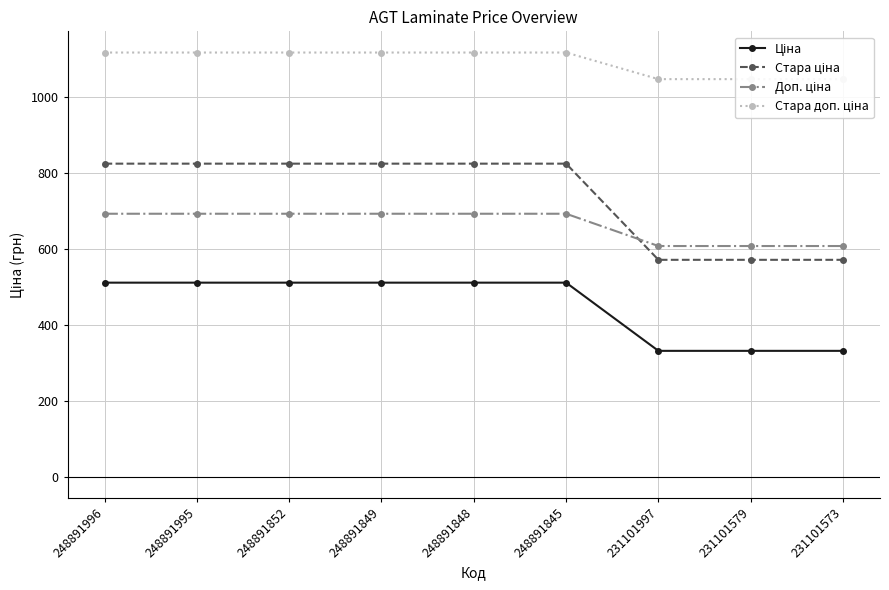

What value does the Стара ціна series have at 248891845?

823.9